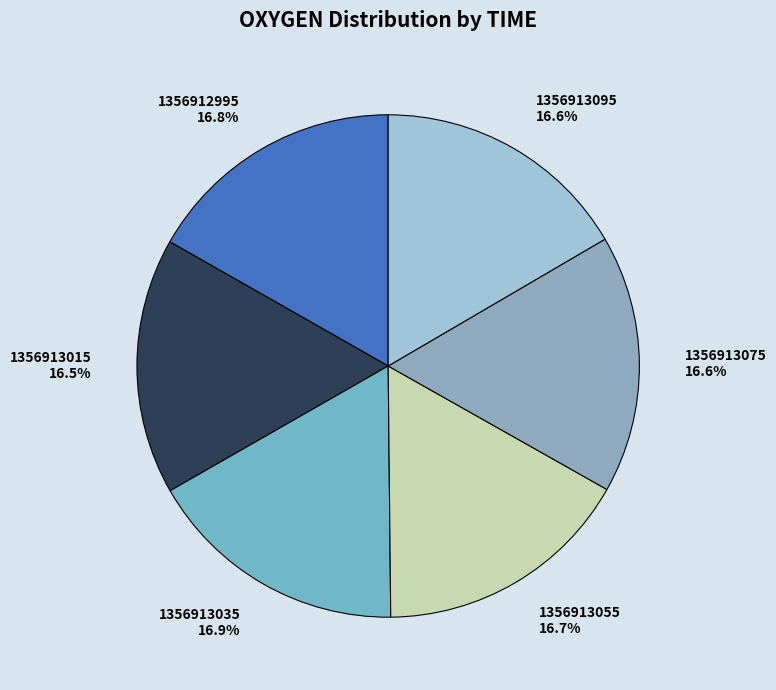

How many segments does this pie chart have?

6